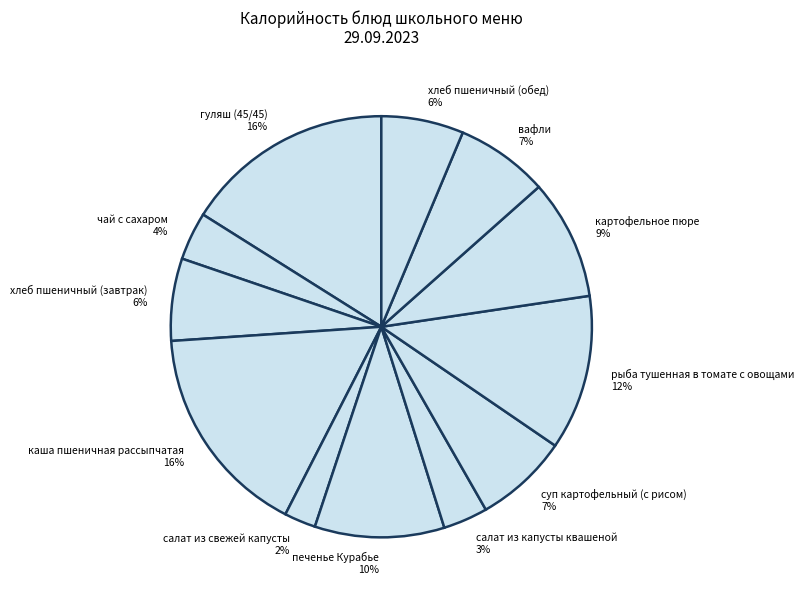

To the nearest percent, what is the difference between the салат из капусты квашеной and хлеб пшеничный (завтрак) slice percentages?

3%